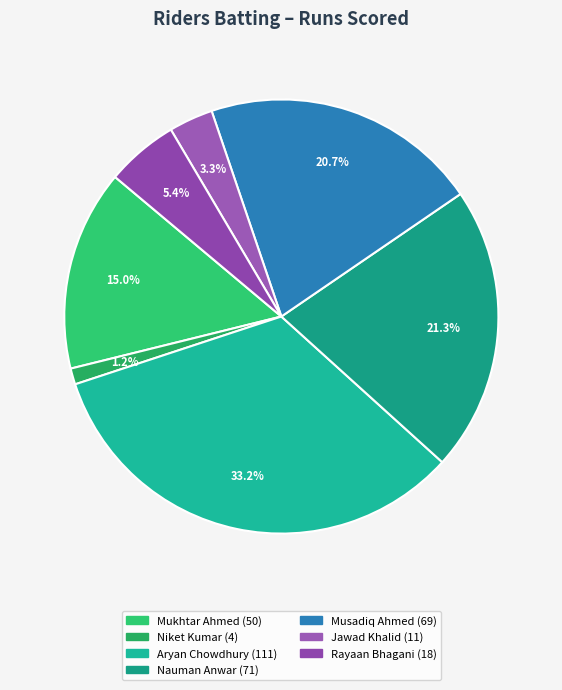

How many segments does this pie chart have?

7